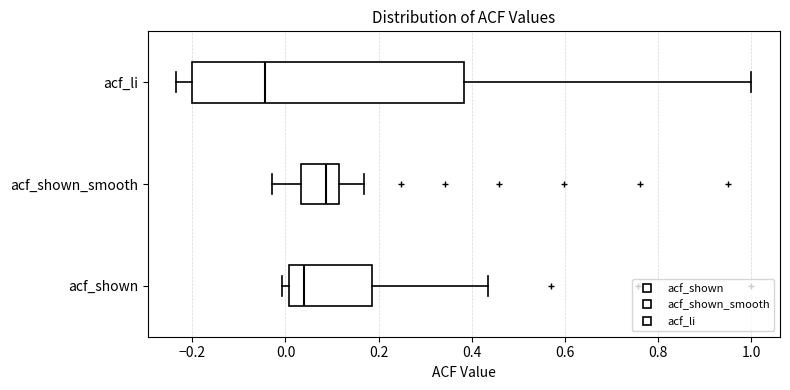

Reading bottom to top, transcribe this box plot: for each box, give where its median line is, the range the box spans, and where its two whiskers end, as read against the x-axis. The values are not printed on the chart, so give them approximately, as read against the axis.

acf_shown: median 0.04, box 0.00 to 0.18, whiskers 0.00 (just left of the box's left edge) to 0.44
acf_shown_smooth: median 0.08, box 0.04 to 0.12, whiskers -0.02 to 0.16
acf_li: median -0.04, box -0.20 to 0.38, whiskers -0.24 to 1.00